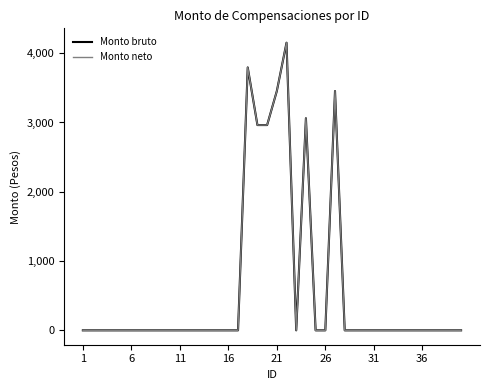

Is this an area chart (filled region under the line)?

No